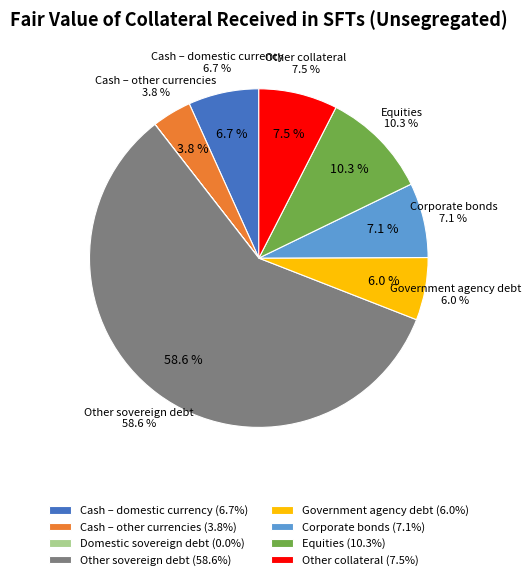

Is it true that Corporate bonds is 1% of the pie?

False